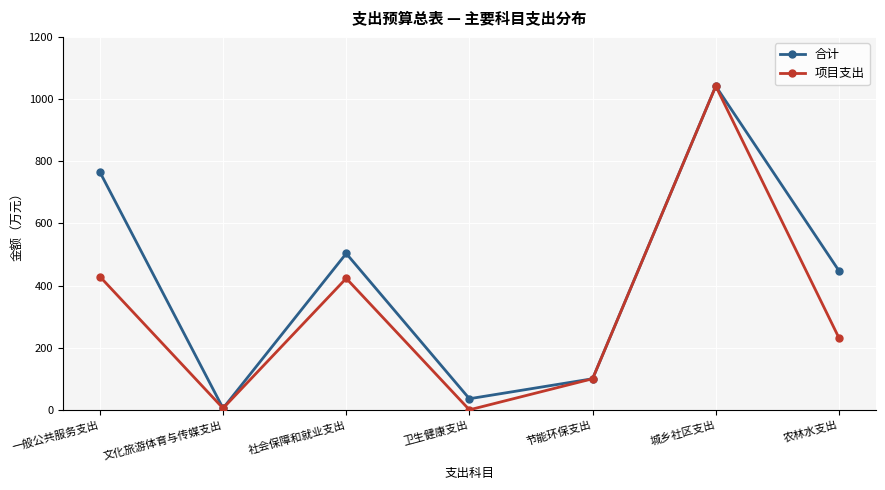

Count the number of categories in the chart.

7